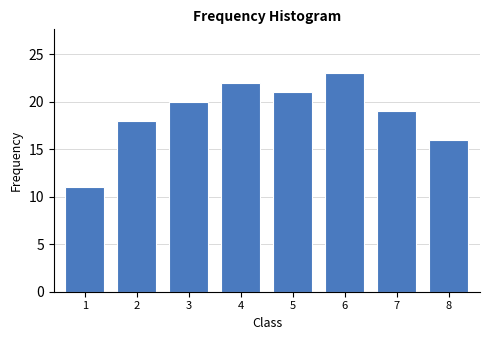

Reading left to right, transcribe all the data shown in this chart.

11	18	20	22	21	23	19	16